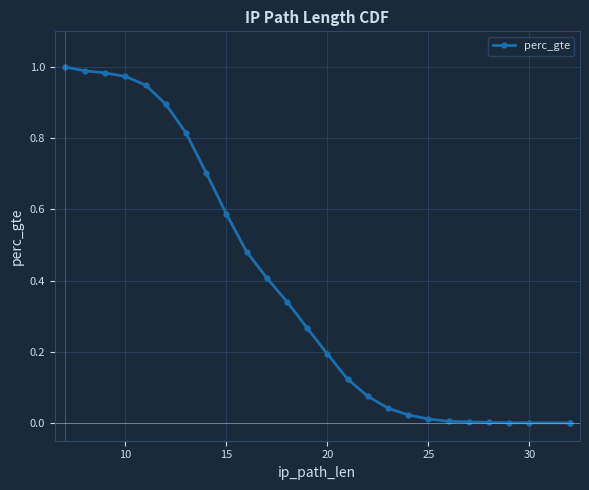

Is this an area chart (filled region under the line)?

No